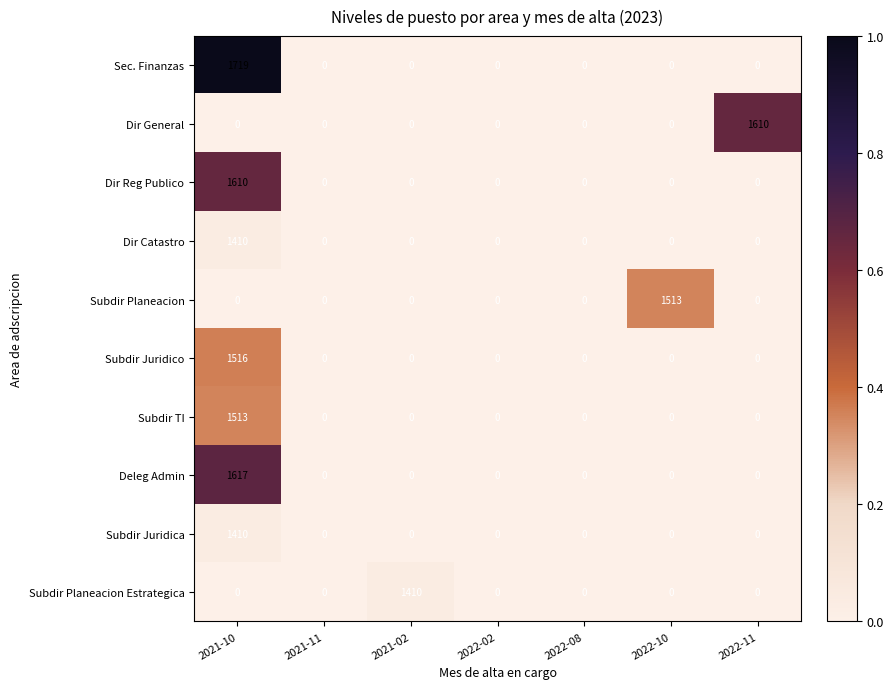

How many data points does each series have?

7